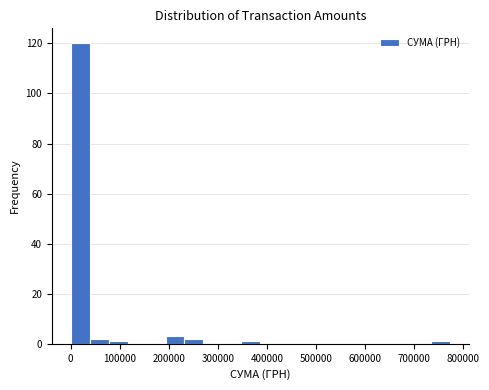

Read against the x-axis, roughly where is the centre of the tallest bar?

20000